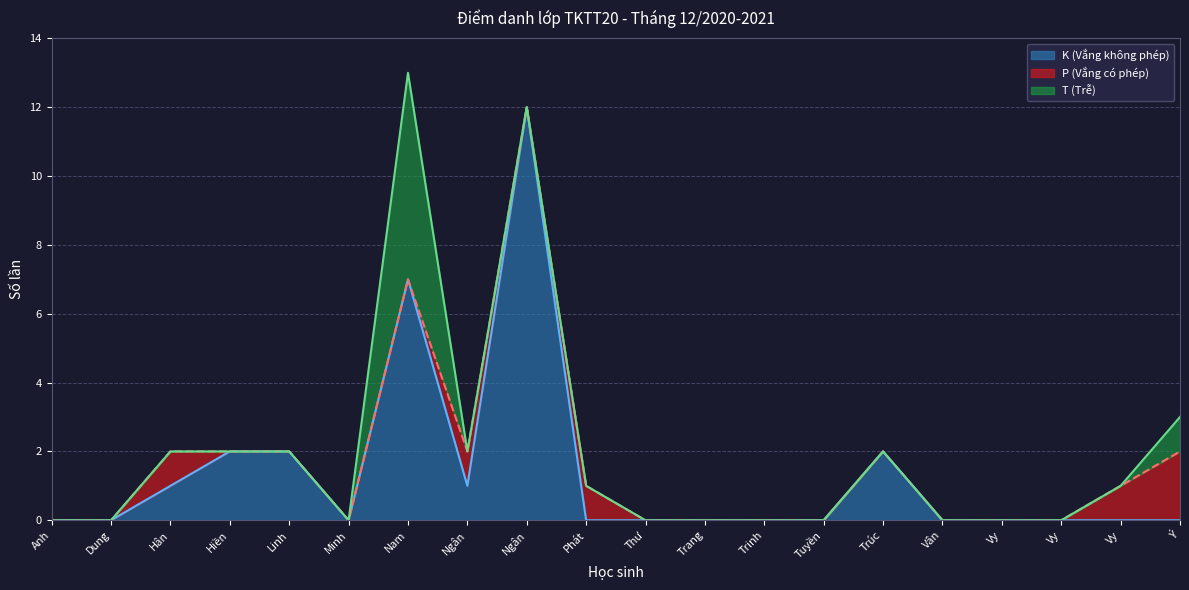

The K (Vắng không phép) series shows 0 at Huỳnh Thị Tuyết Minh. True or false?

True